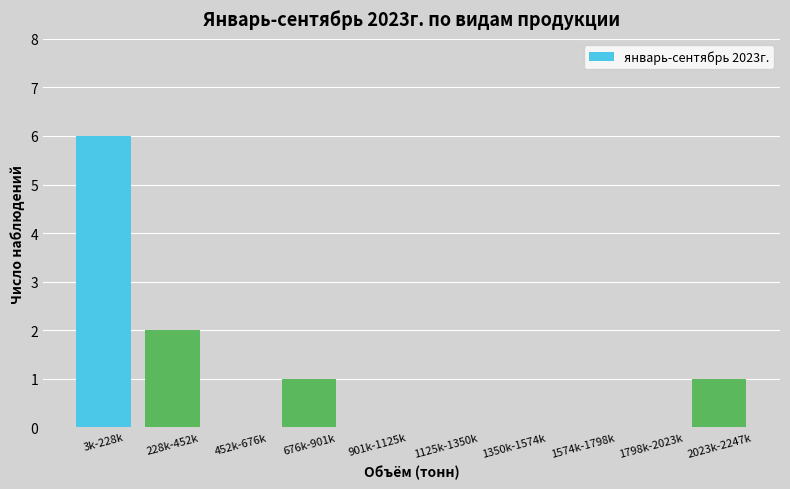

Reading right to left, what are all the values shown in this chart?

2023k-2247k=1	1798k-2023k=0	1574k-1798k=0	1350k-1574k=0	1125k-1350k=0	901k-1125k=0	676k-901k=1	452k-676k=0	228k-452k=2	3k-228k=6